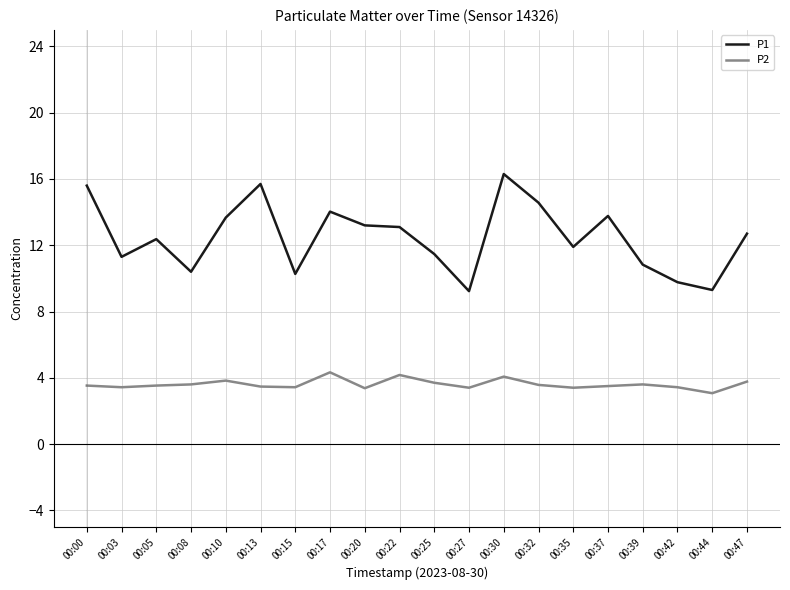

Rank the series by their maximum value, from highest to lowest.

P1, P2